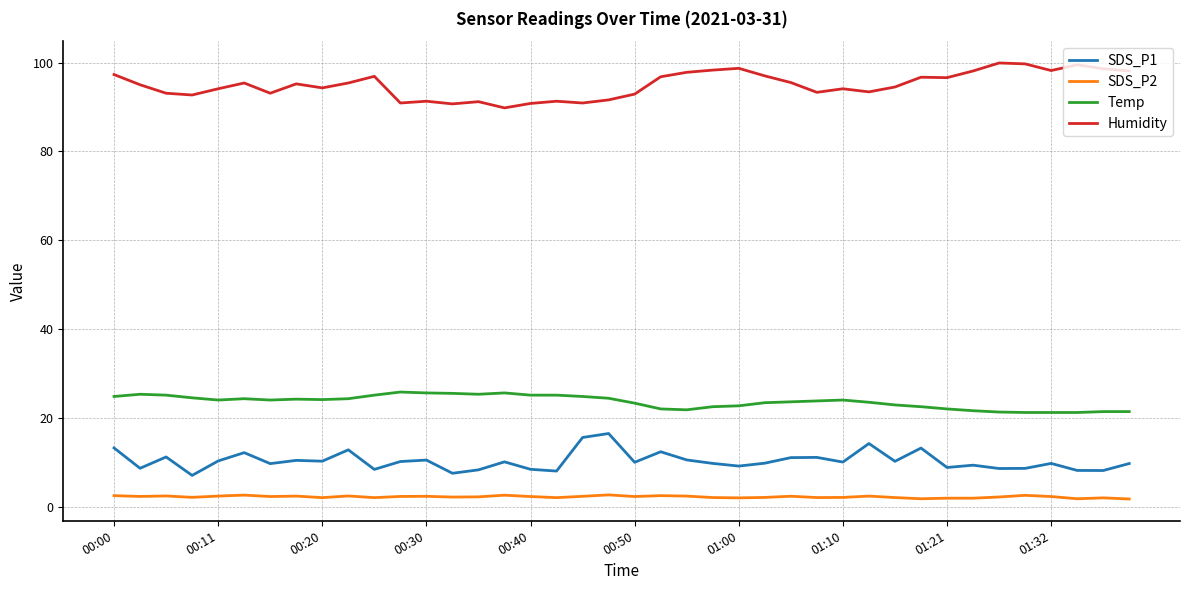

True or false: SDS_P2 and Humidity intersect in this chart.

False